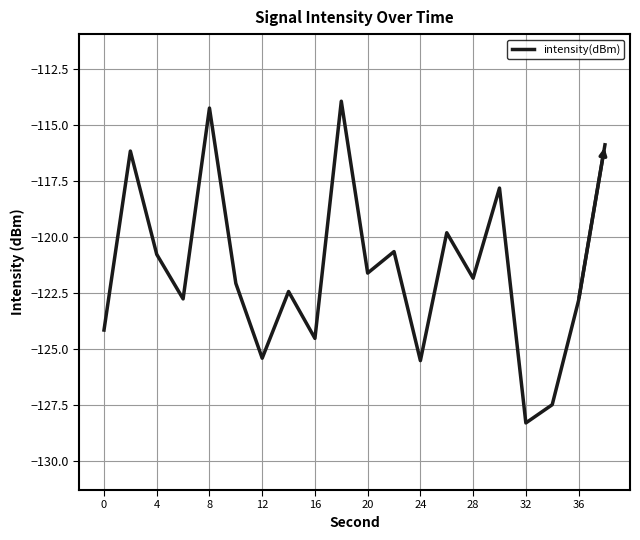

What is the difference between the maximum and minimum values?

14.4